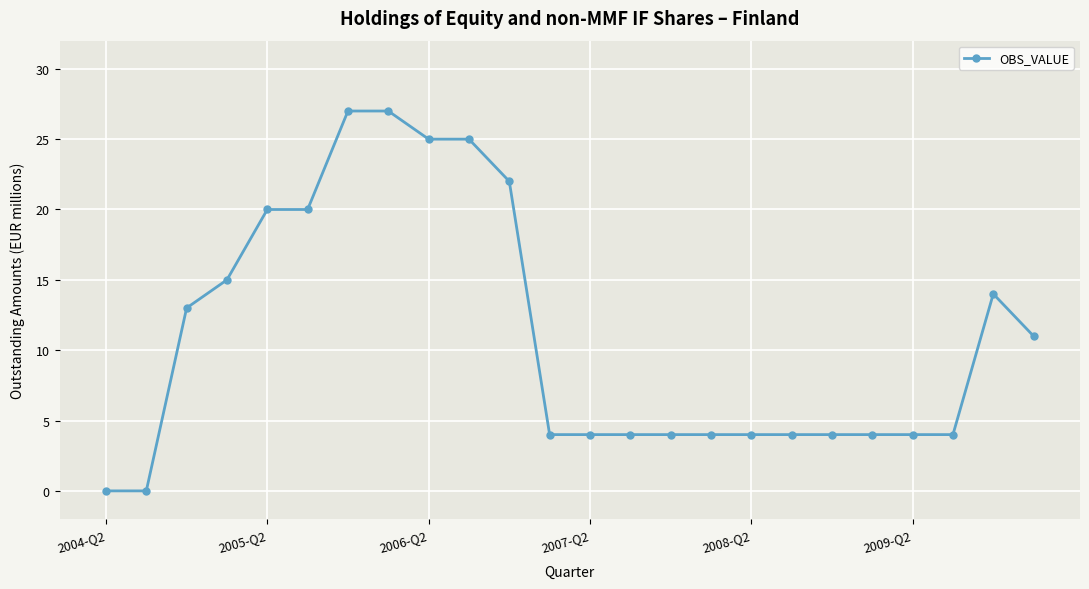

What is the greatest value displayed?

27